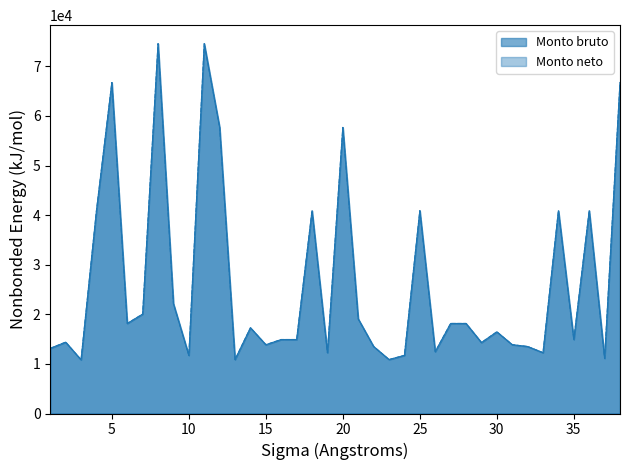

At 3, list the series in order from largest to smallest.

Monto bruto, Monto neto